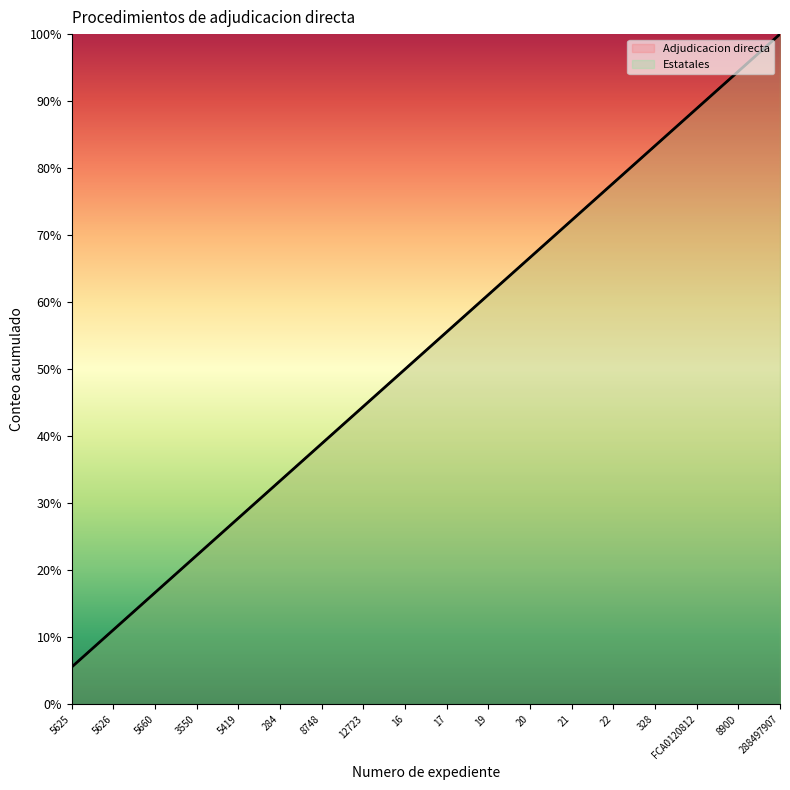

Is it true that the value at 328 is 116.3?

False